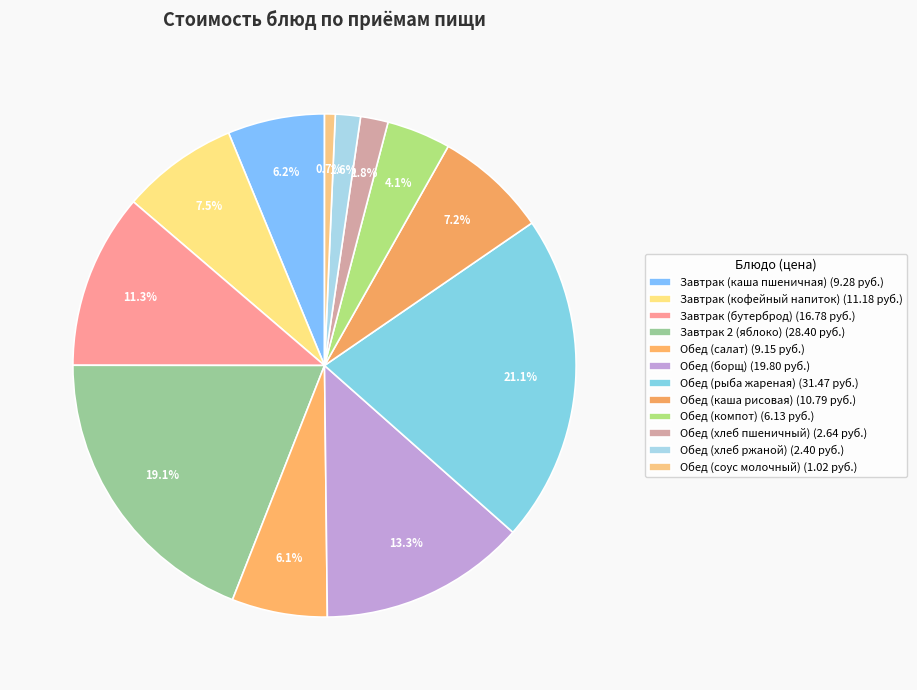

How many segments does this pie chart have?

12